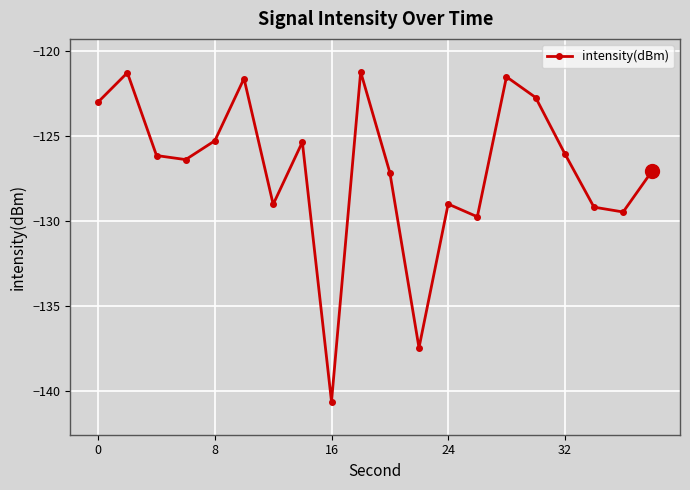

True or false: the data has more than 0 interior local peaks.

True